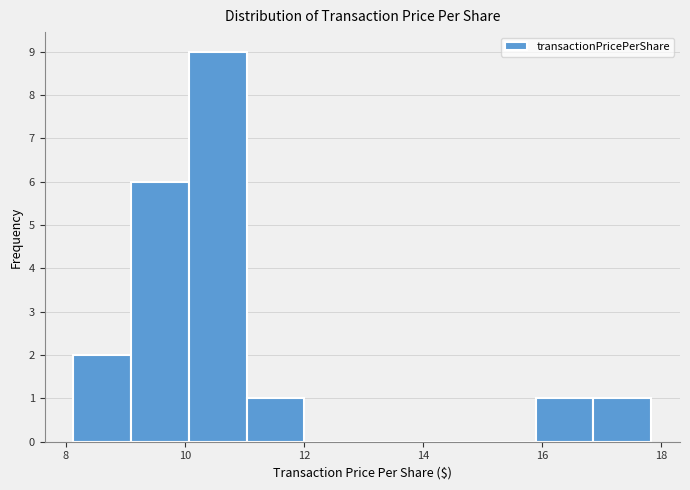

How tall is the bar that spans 10.0 to 11.0 on the x-axis? Neither the bar edges nor the heights are printed on the chart, so give them approximately, as read against the axes.

9